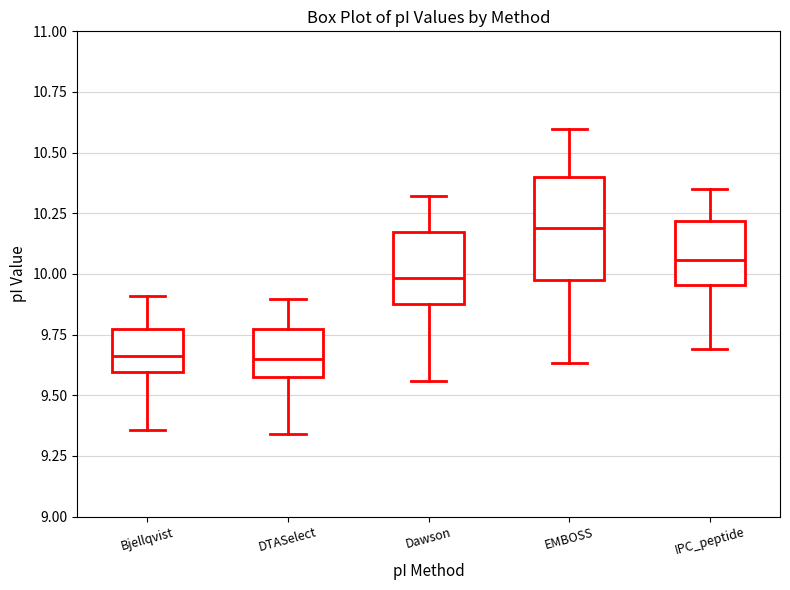

Reading left to right, read every box against the y-axis: the position of its median line, the range the box covers, and the ends of its whiskers. The values are not printed on the chart, so give them approximately, as read against the axis.

Bjellqvist: median 9.65, box 9.60 to 9.75, whiskers 9.35 to 9.90
DTASelect: median 9.65, box 9.60 to 9.75, whiskers 9.35 to 9.90
Dawson: median 10.00, box 9.85 to 10.15, whiskers 9.55 to 10.30
EMBOSS: median 10.20, box 10.00 to 10.40, whiskers 9.65 to 10.60
IPC_peptide: median 10.05, box 9.95 to 10.20, whiskers 9.70 to 10.35